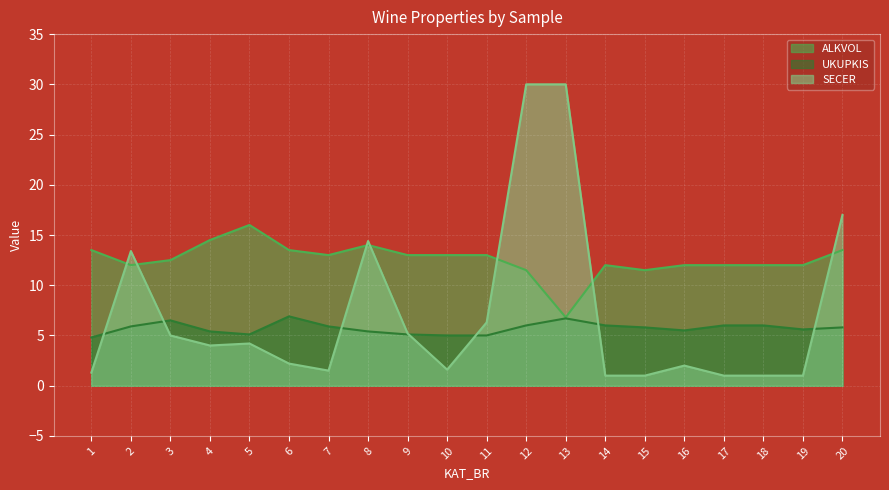

The UKUPKIS series shows 5.8 at 15. True or false?

True